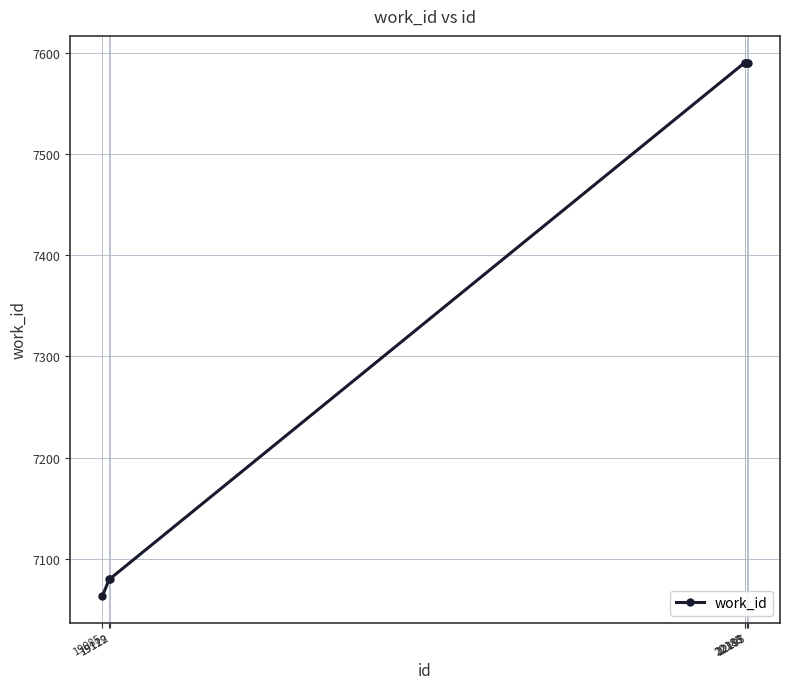

What is the maximum value shown in the chart?

7591